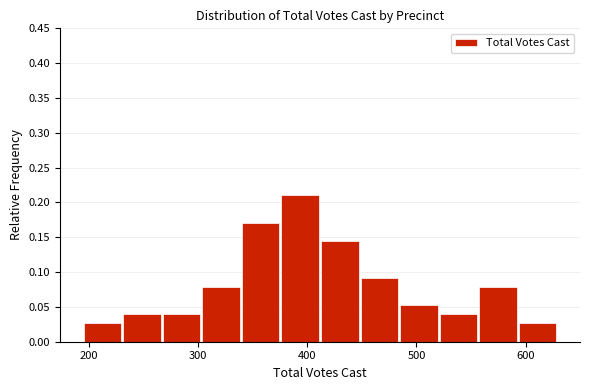

Around what value on the x-axis is the tallest bar? Give the approximate position of its centre, as read against the axis.

390